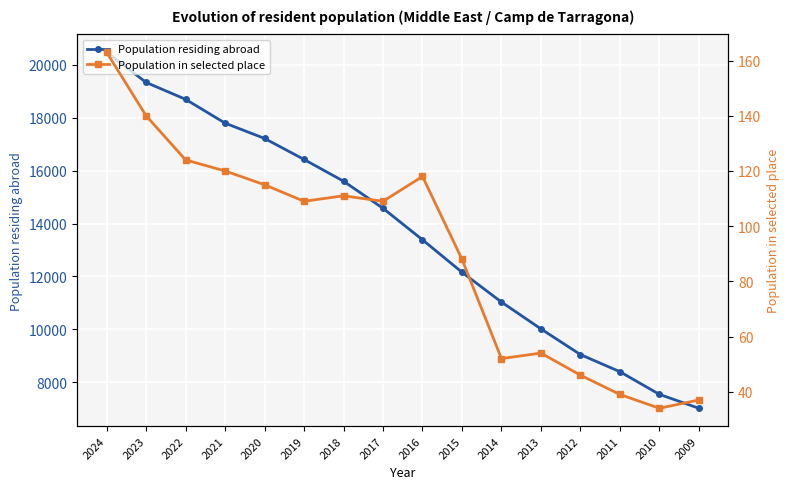

What is the difference between the Population residing abroad values at 2020 and 2016?

3833